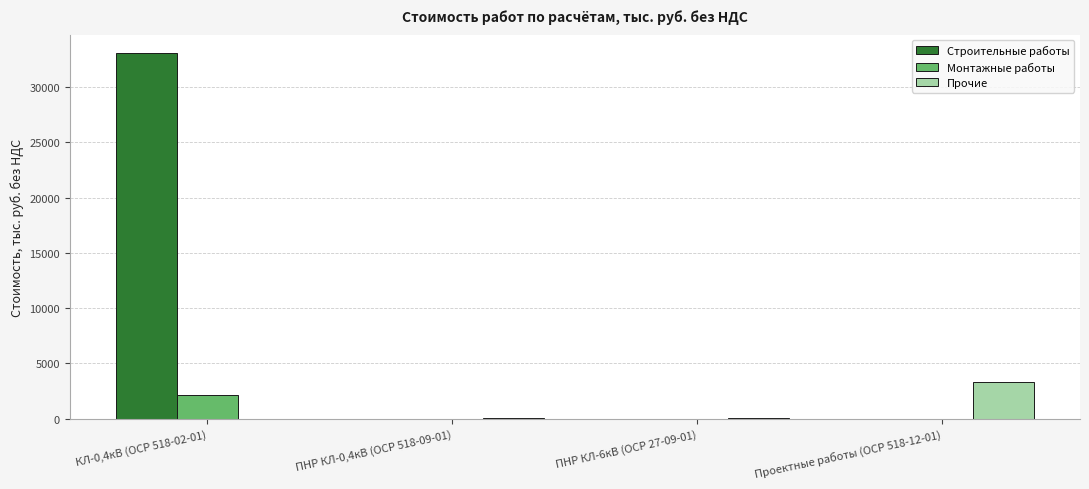

At which category is the sum across all series the highest?

КЛ-0,4кВ (ОСР 518-02-01)